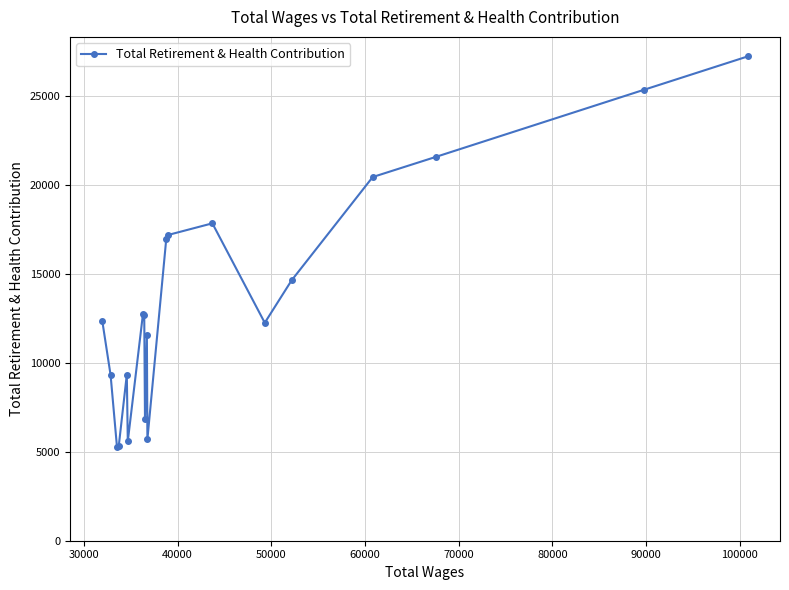

What is the value of the 14th point from the left?

17845